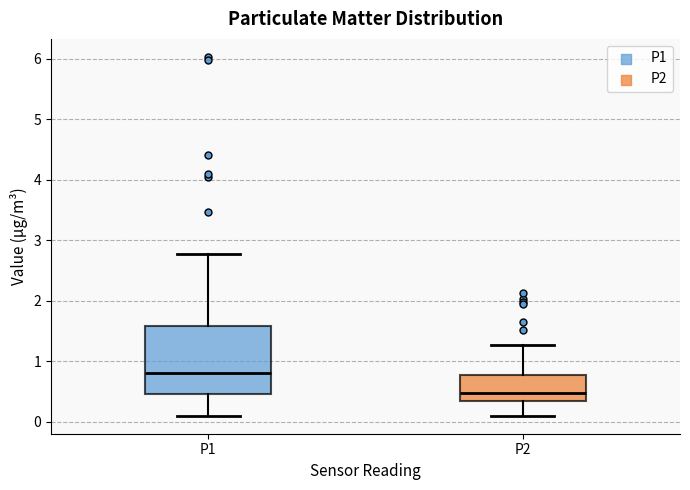

Comparing the boxes themselves (not the whiskers), which one is the tallest?

P1